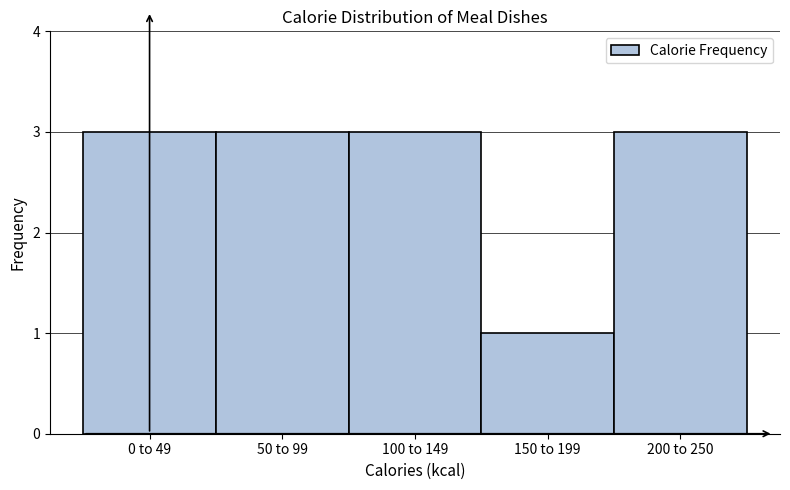

Reading right to left, transcribe all the data shown in this chart.

3	1	3	3	3